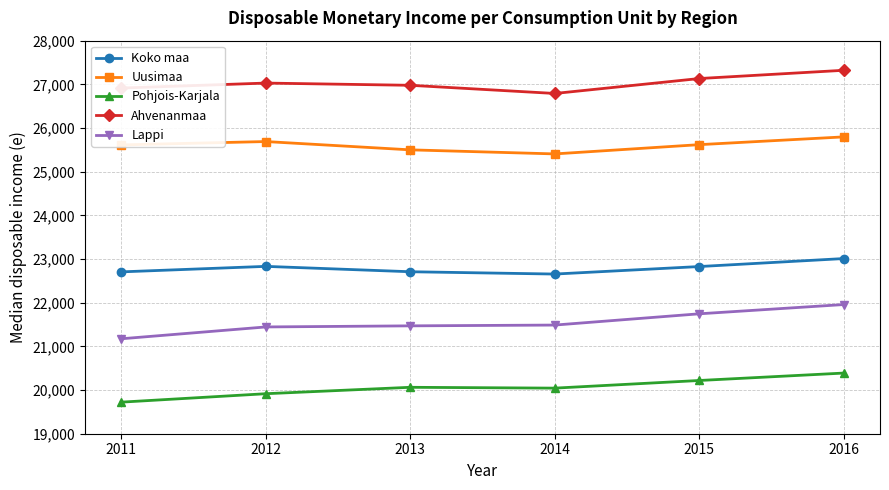

What is the difference between the second highest and second lowest values in the Lappi series?

301